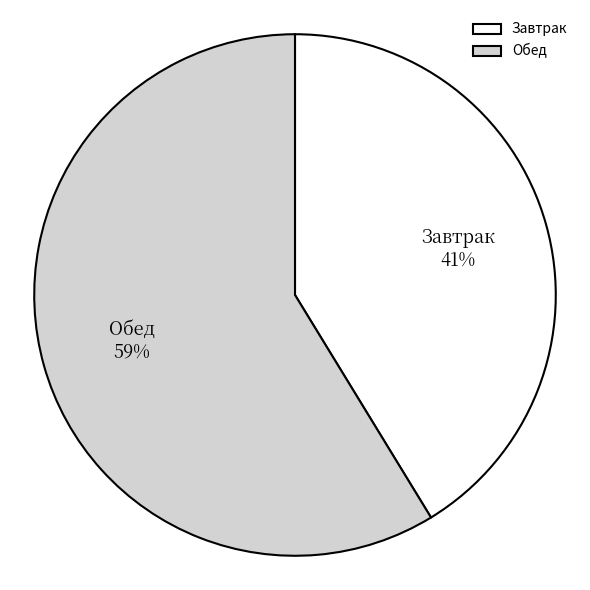

To the nearest percent, what is the combined percentage of Обед and Завтрак?

100%